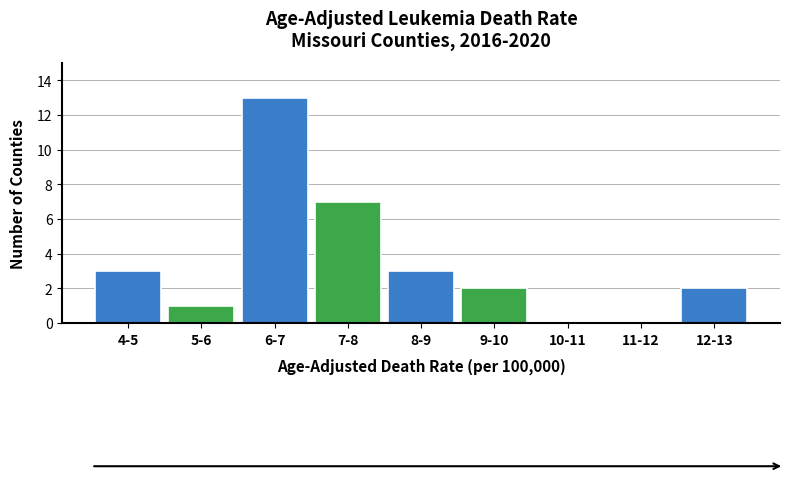

Reading right to left, transcribe all the data shown in this chart.

12-13=2	11-12=0	10-11=0	9-10=2	8-9=3	7-8=7	6-7=13	5-6=1	4-5=3